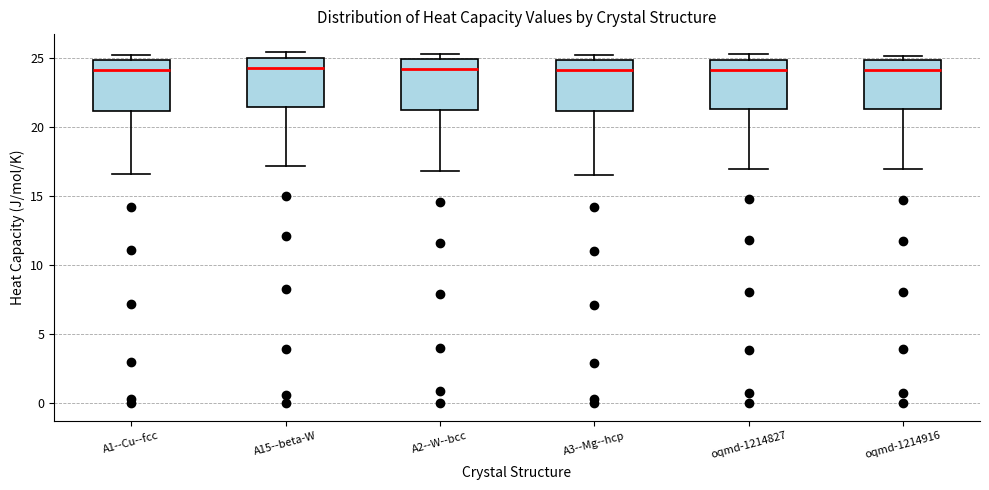

Reading left to right, read every box against the y-axis: the position of its median line, the range the box covers, and the ends of its whiskers. The values are not printed on the chart, so give them approximately, as read against the axis.

A1--Cu--fcc: median 24.0, box 21.0 to 25.0, whiskers 16.5 to 25.0 (just above the box's upper edge)
A15--beta-W: median 24.5, box 21.5 to 25.0, whiskers 17.0 to 25.5
A2--W--bcc: median 24.0, box 21.5 to 25.0, whiskers 17.0 to 25.5
A3--Mg--hcp: median 24.0, box 21.0 to 25.0, whiskers 16.5 to 25.0 (just above the box's upper edge)
oqmd-1214827: median 24.0, box 21.5 to 25.0, whiskers 17.0 to 25.5
oqmd-1214916: median 24.0, box 21.5 to 25.0, whiskers 17.0 to 25.0 (just above the box's upper edge)